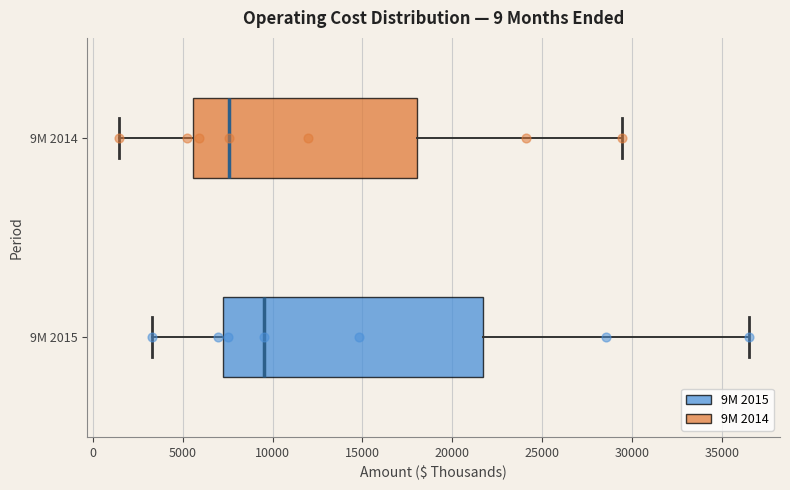

Reading bottom to top, read every box against the x-axis: the position of its median line, the range the box covers, and the ends of its whiskers. The values are not printed on the chart, so give them approximately, as read against the axis.

9M 2015: median 9500, box 7000 to 21500, whiskers 3500 to 36500
9M 2014: median 7500, box 5500 to 18000, whiskers 1500 to 29500